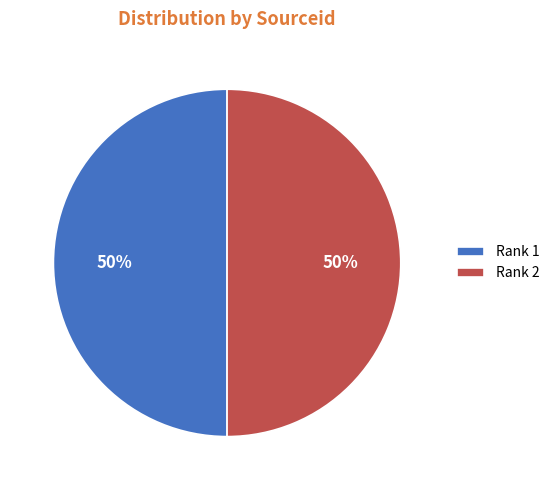

To the nearest percent, what is the combined percentage of Rank 1 and Rank 2?

100%